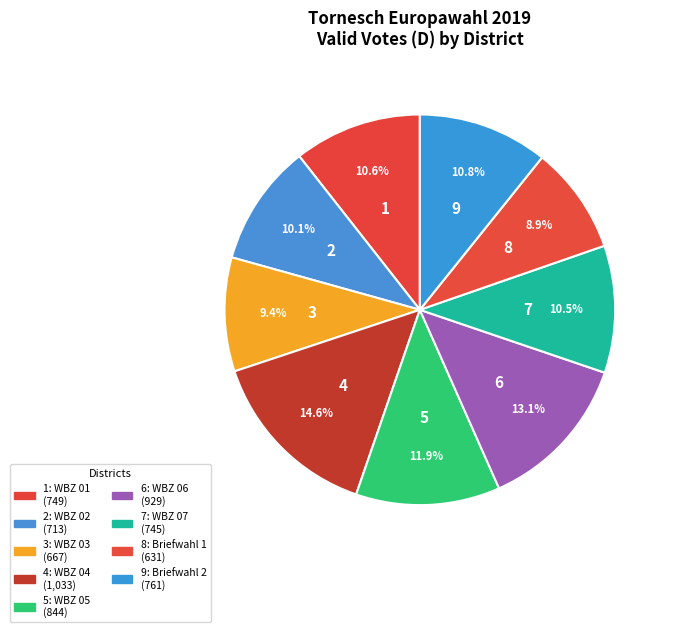

How many segments does this pie chart have?

9